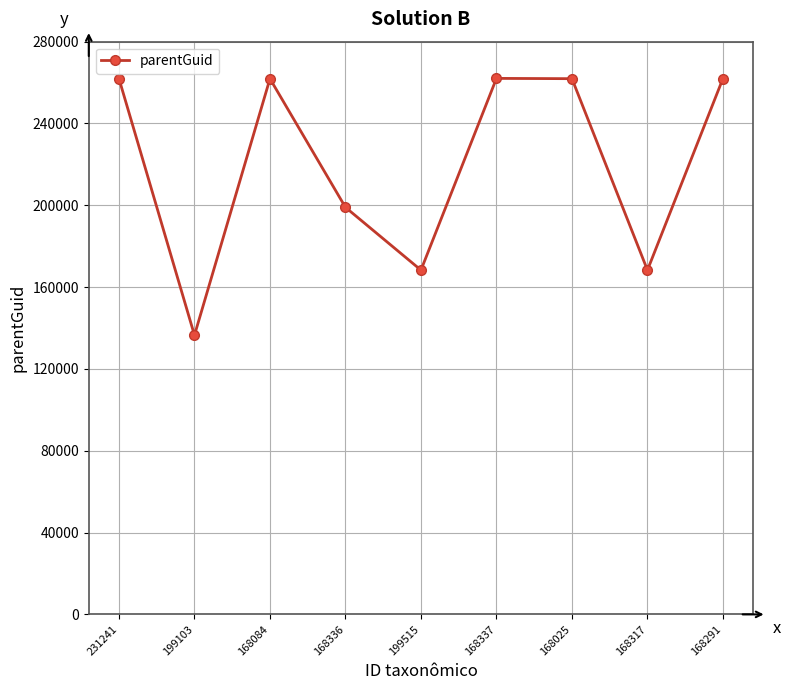

What is the label of the 7th point from the left?

168025